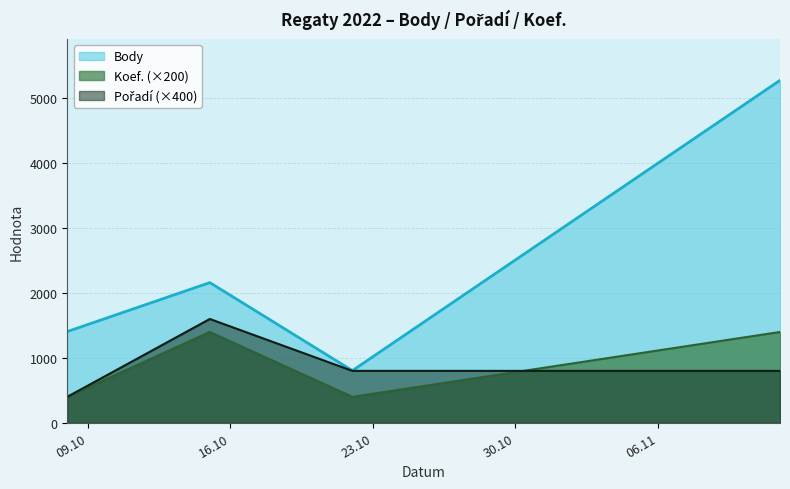

True or false: Koef. has a value of 400 at 2022-10-22.

True